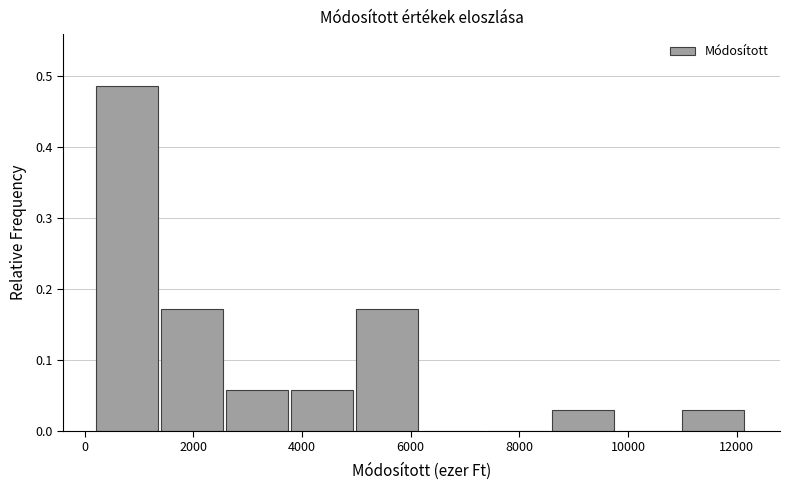

Reading left to right, transcribe this chart: for each bar, give the range it covers on the x-axis and its height. The values are not printed on the chart, so give them approximately, as read against the axis.

200 to 1400: 0.49
1400 to 2600: 0.17
2600 to 3800: 0.06
3800 to 5000: 0.06
5000 to 6200: 0.17
6200 to 7400: 0
7400 to 8600: 0
8600 to 9800: 0.03
9800 to 11000: 0
11000 to 12200: 0.03